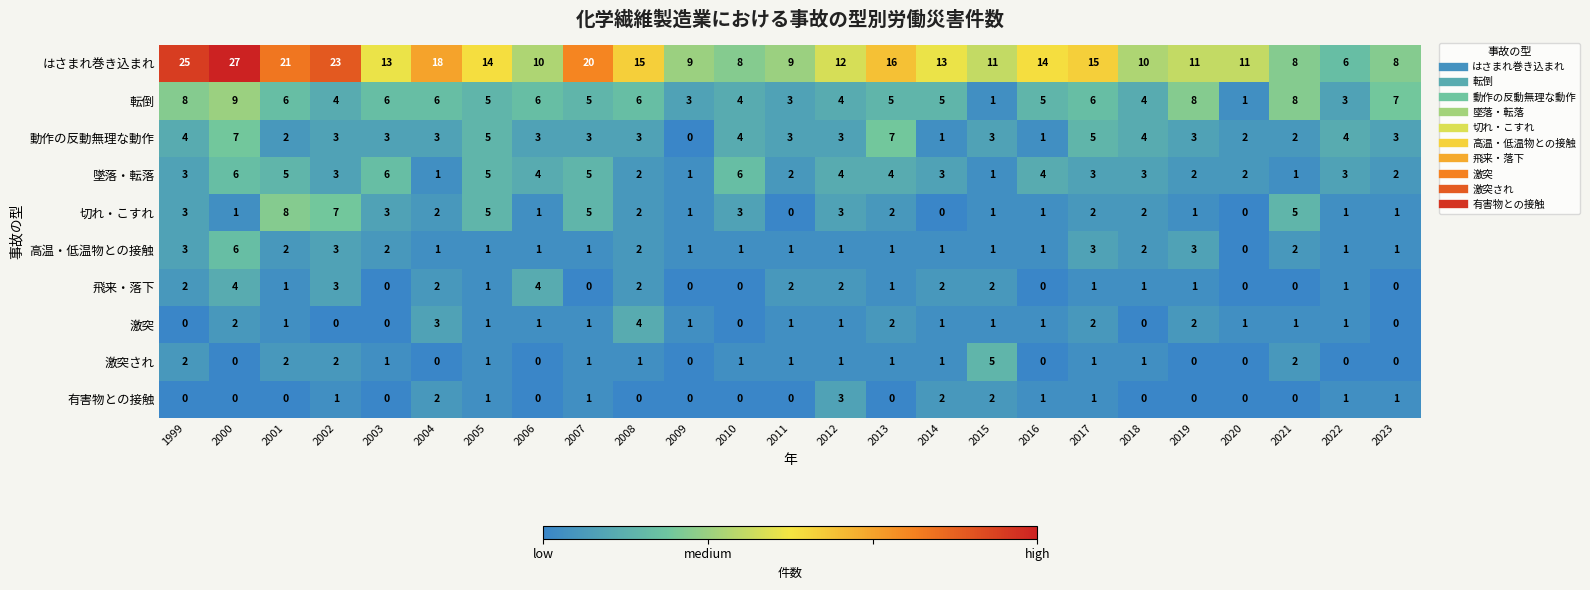

The value of 高温・低温物との接触 at 2014 is 2. True or false?

False